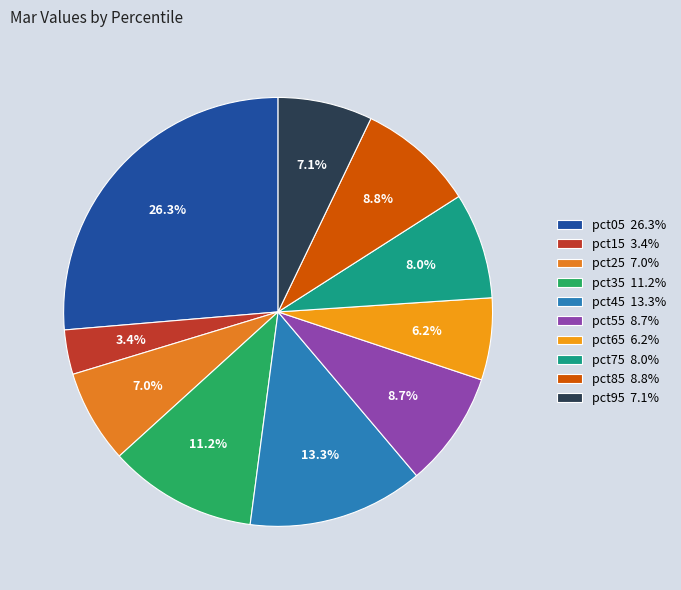

Rank the categories by value from lowest to highest.

pct15, pct65, pct25, pct95, pct75, pct55, pct85, pct35, pct45, pct05